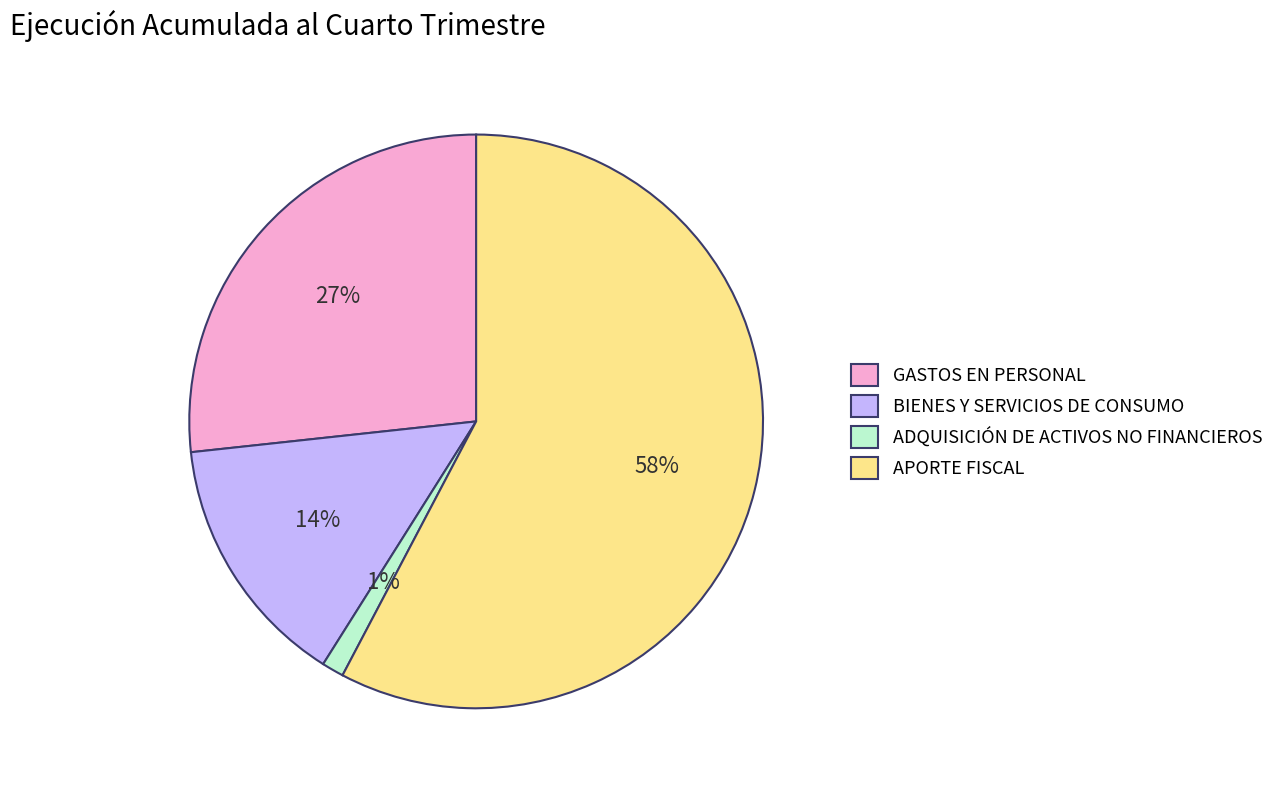

Approximately how many times larger is the value at BIENES Y SERVICIOS DE CONSUMO compared to GASTOS EN PERSONAL?

0.5